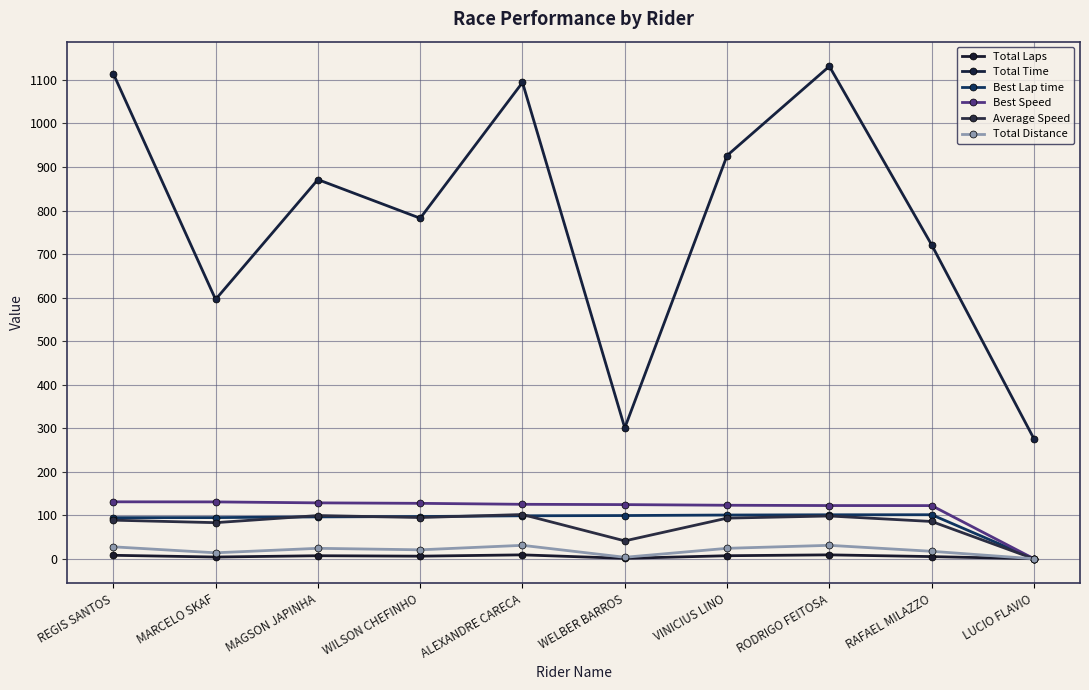

Is it true that Average Speed equals 25.7 at MARCELO SKAF?

False